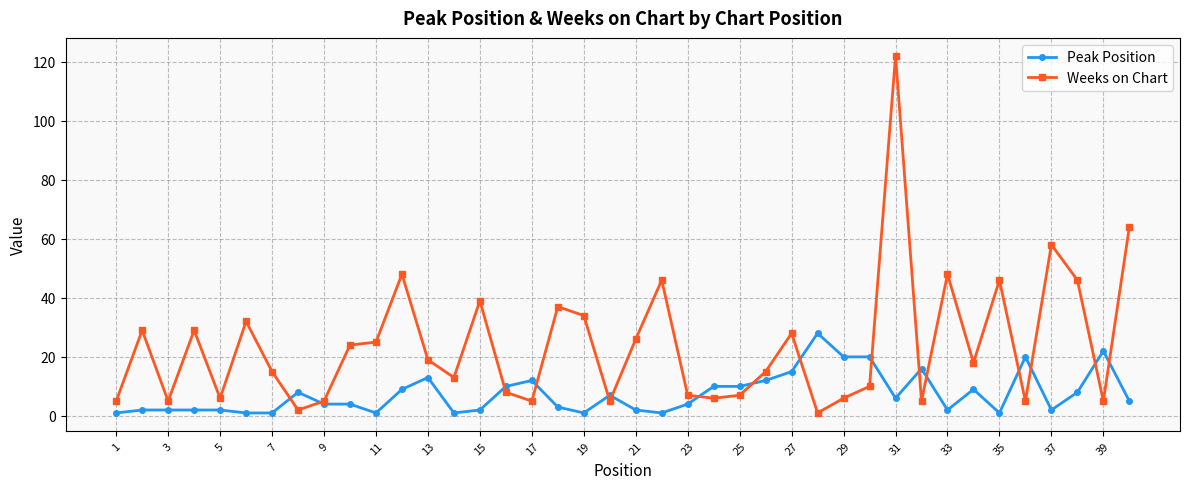

Which series has the largest total across all categories?

Weeks on Chart